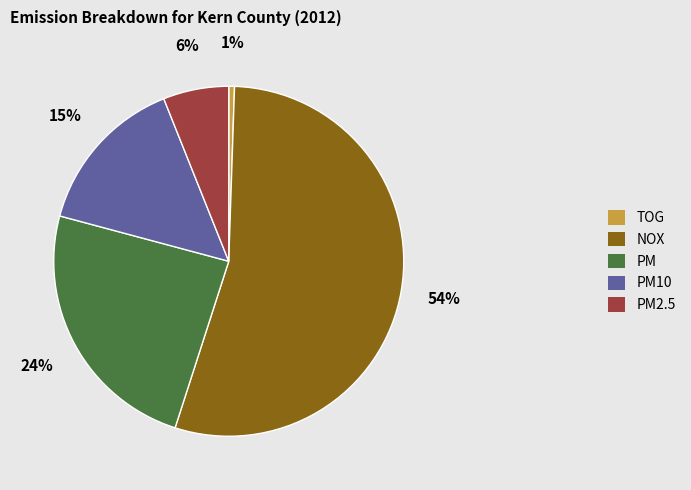

Is the sum of PM10 and NOX greater than half?

Yes